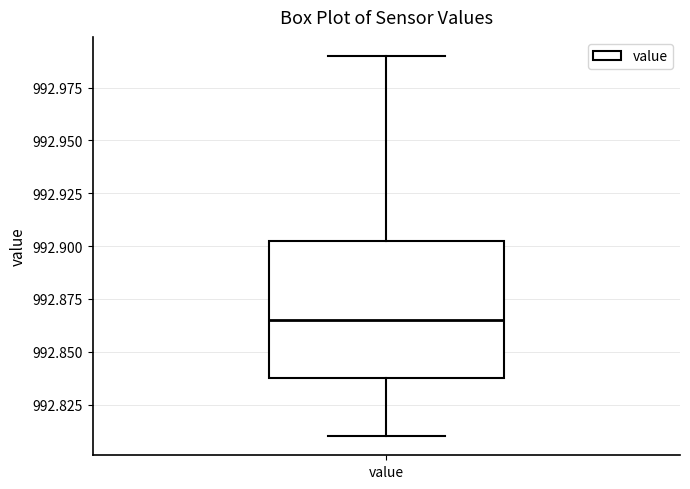

Read this box plot against the y-axis: the position of the median line, the range covered by the box, and the ends of both whiskers. The values are not printed on the chart, so give them approximately, as read against the axis.

median 992.865, box 992.840 to 992.905, whiskers 992.810 to 992.990